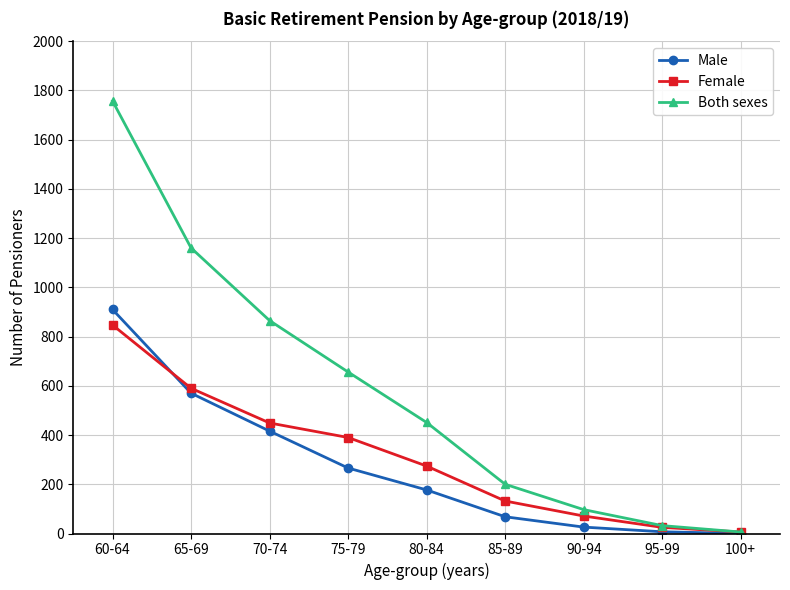

Where does the Female series first go above 274?

60-64